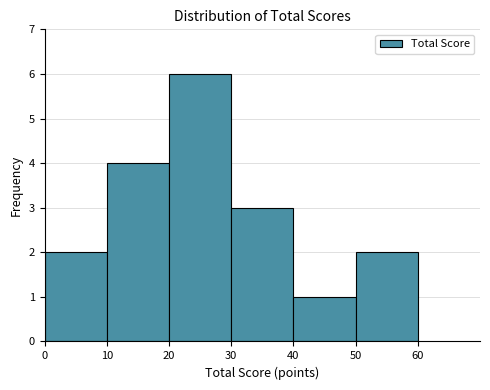

Reading left to right, list every bar in this chart as the range it spans on the x-axis followed by its height. The values are not printed on the chart, so give them approximately, as read against the axis.

0 to 10: 2
10 to 20: 4
20 to 30: 6
30 to 40: 3
40 to 50: 1
50 to 60: 2